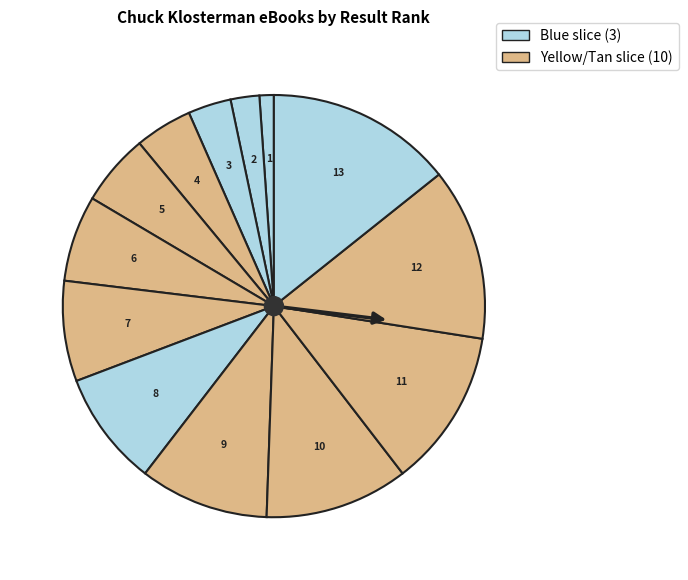

How many slices are in this pie chart?

13